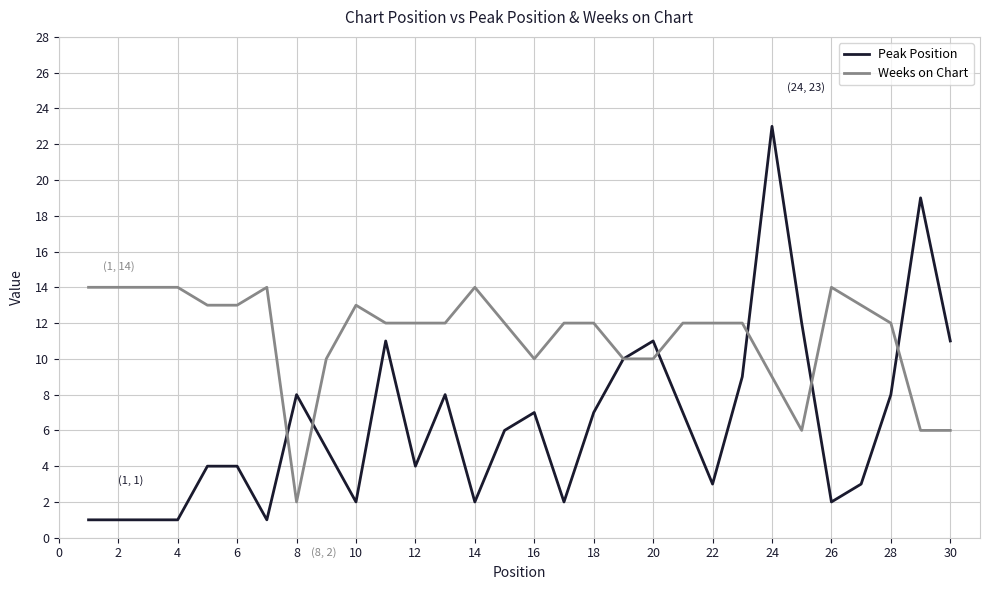

Which series has the widest spread of values?

Peak Position